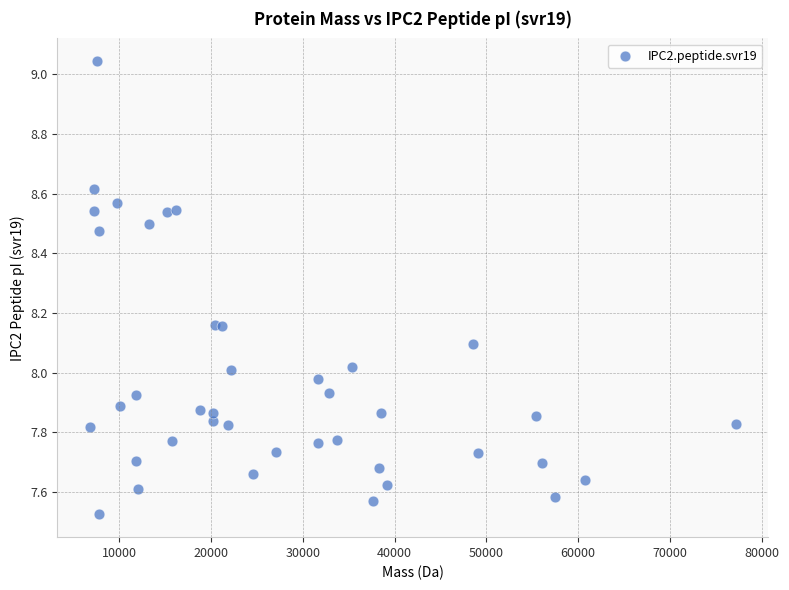

What is the range of X values (max minus min)?

70449.4